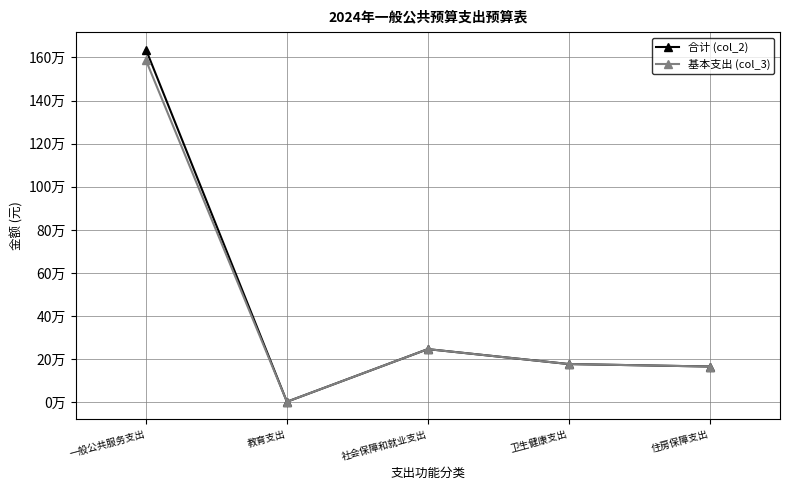

Which series has the widest spread of values?

合计 (col_2)